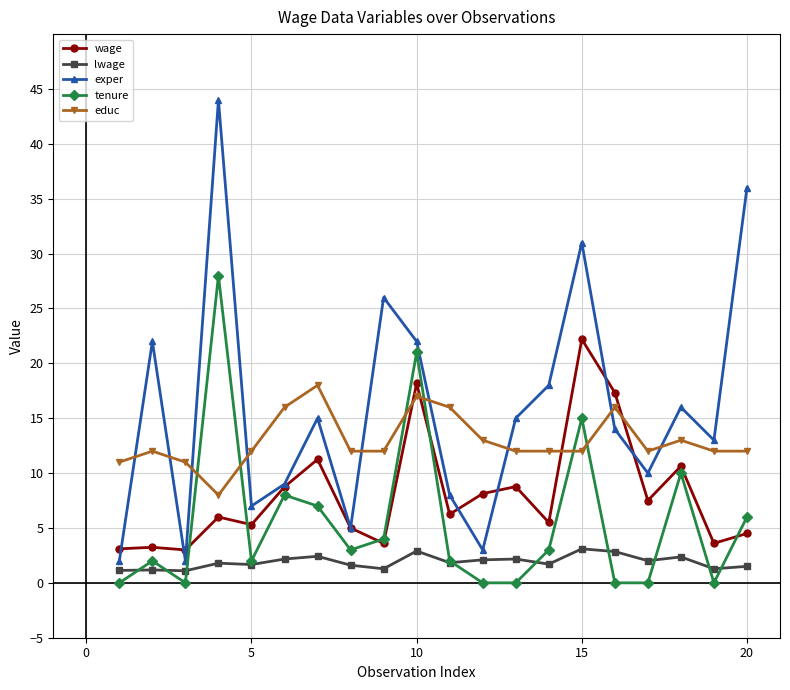

Which series ends up on top after the final intersection of educ and exper?

exper